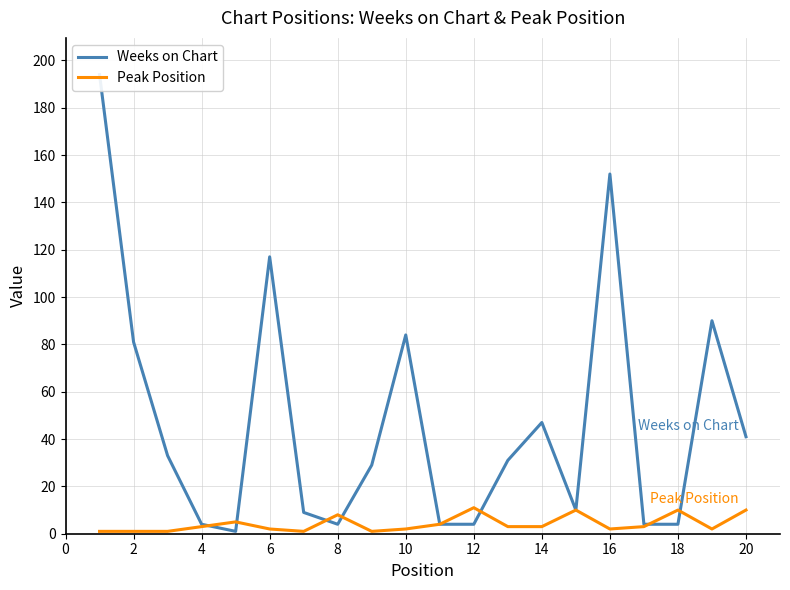

At 18, list the series in order from smallest to largest.

Weeks on Chart, Peak Position